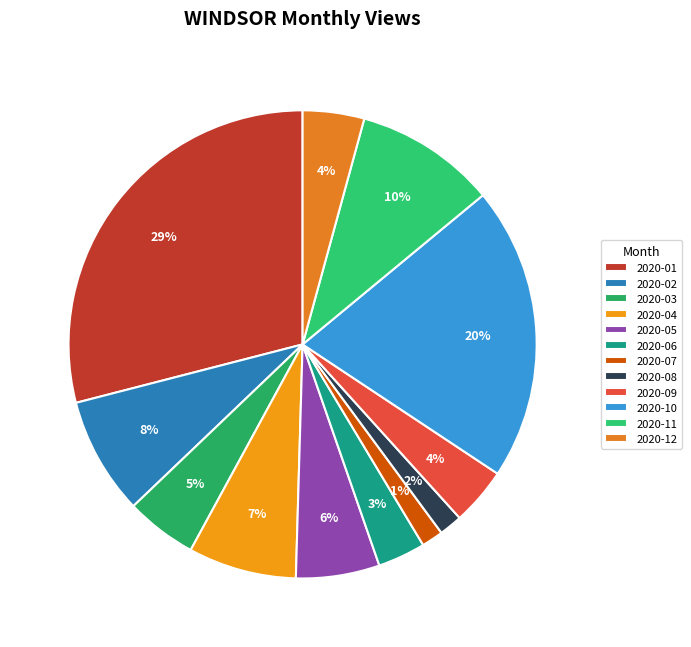

Is there any slice that represents more than half of the pie?

No